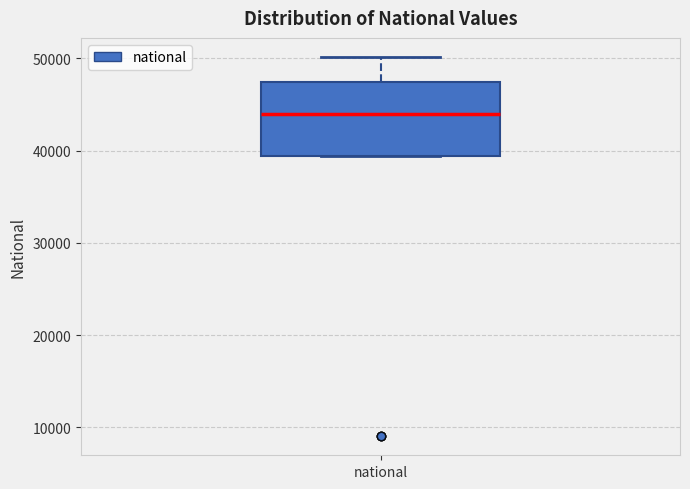

Read this box plot against the y-axis: the position of the median line, the range covered by the box, and the ends of both whiskers. The values are not printed on the chart, so give them approximately, as read against the axis.

median 44000, box 39000 to 47000, whiskers 39000 to 50000